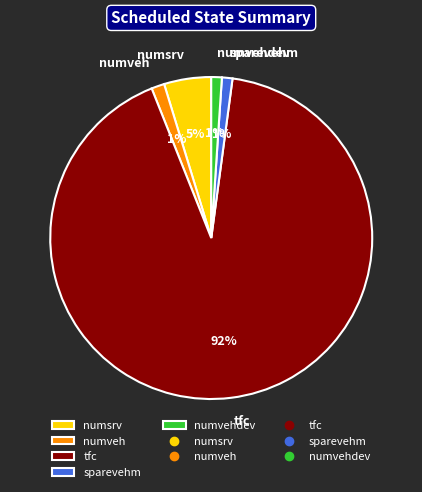

Is the sum of numvehdev and numsrv greater than half?

No